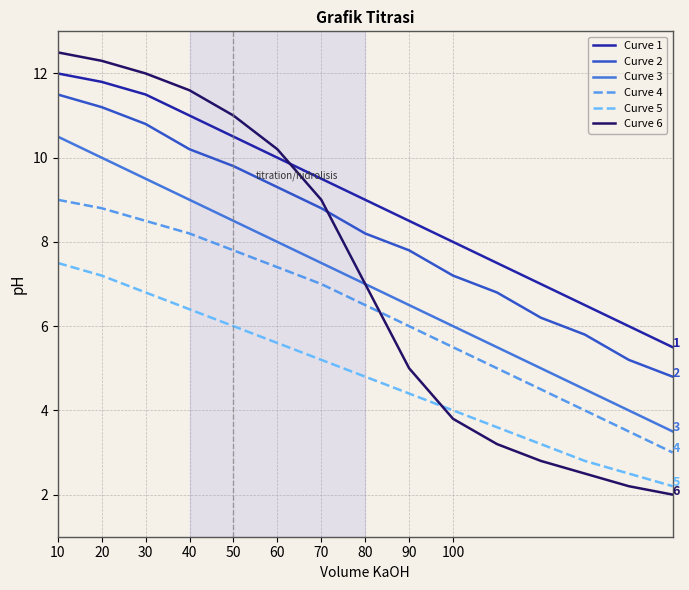

What is the maximum value shown in the chart?

12.5